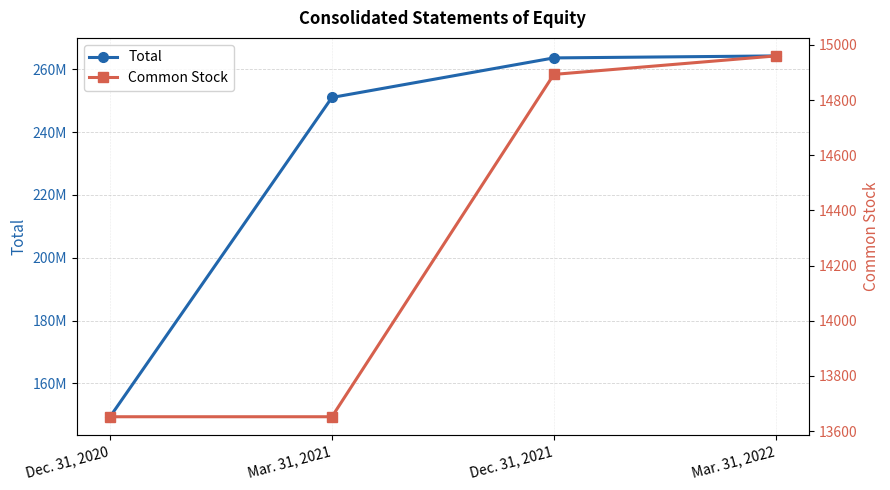

How many distinct data groups are displayed?

2